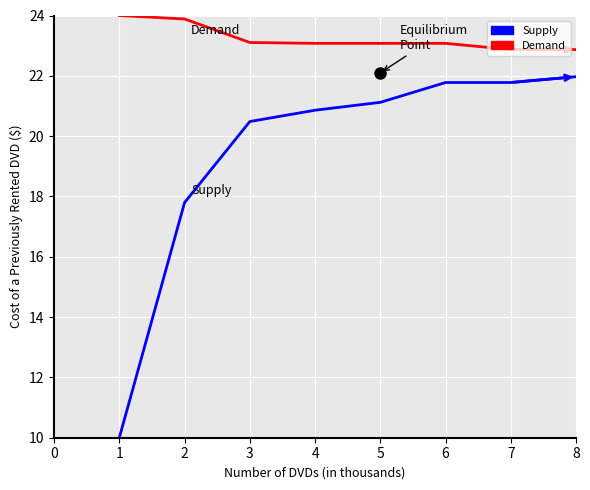

How many distinct data groups are displayed?

2